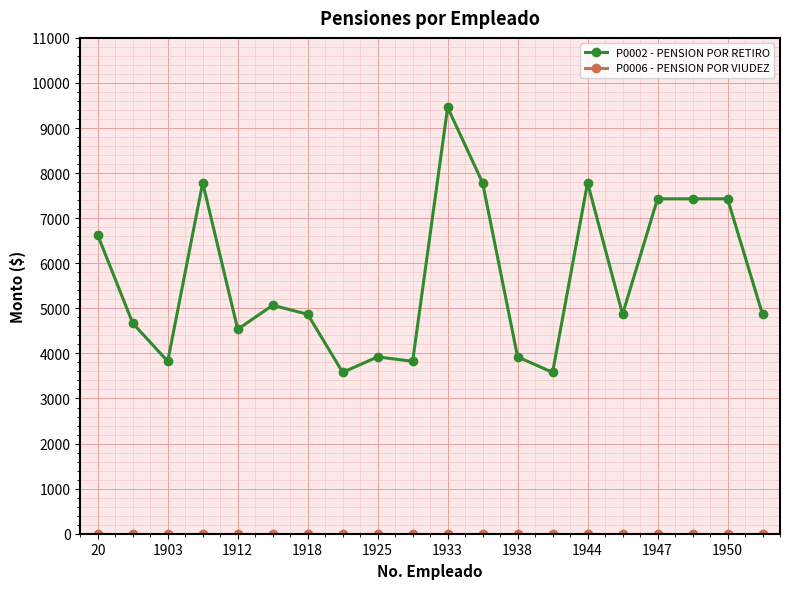

True or false: P0002 - PENSION POR RETIRO has more than 2 interior local peaks.

True